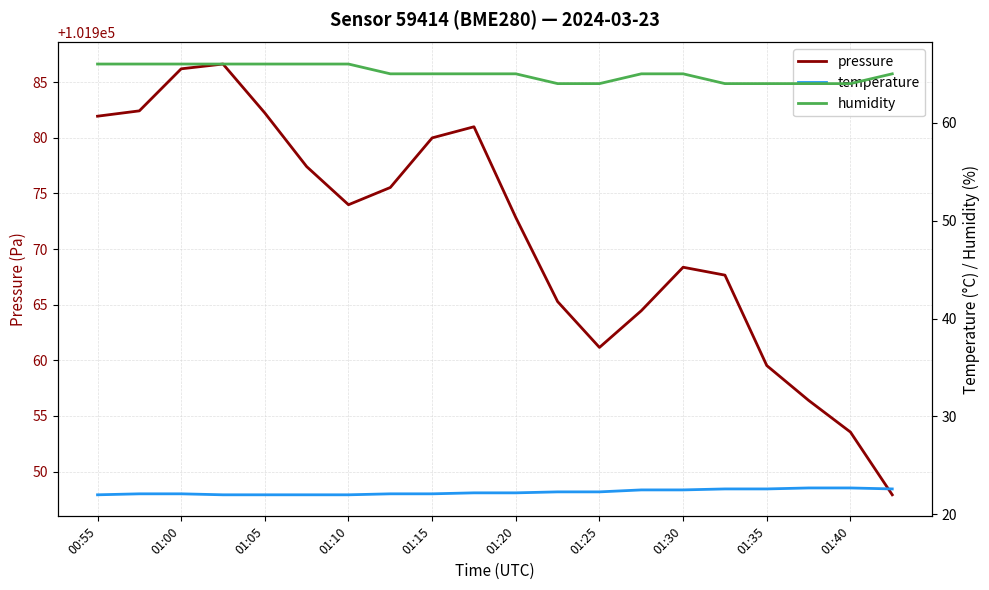

Count the number of categories in the chart.

20